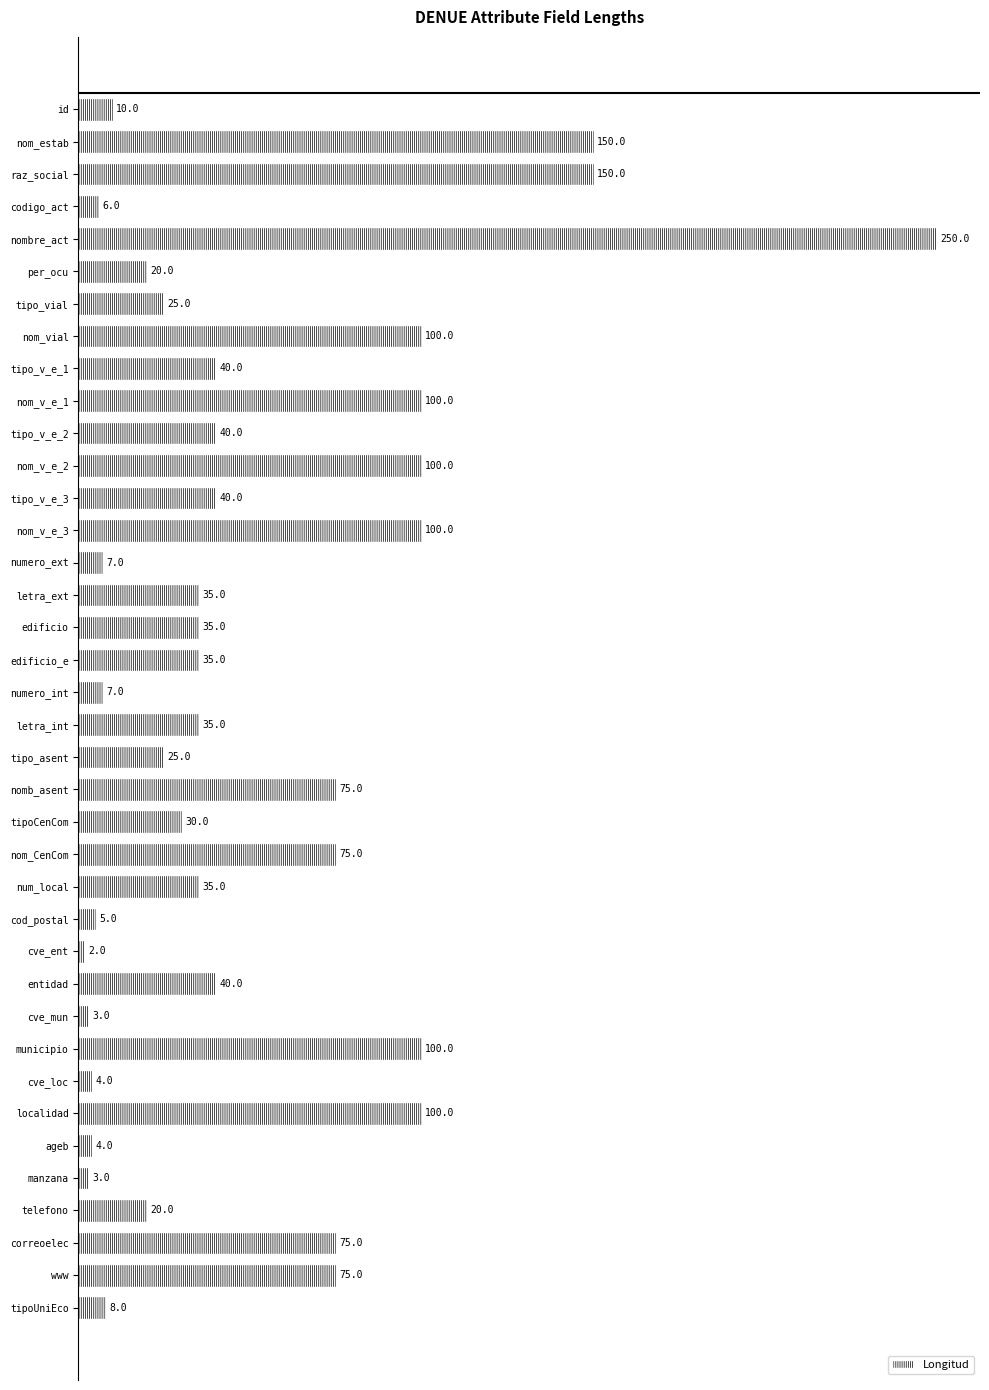

What is the label of the 32nd bar from the bottom?

tipo_vial